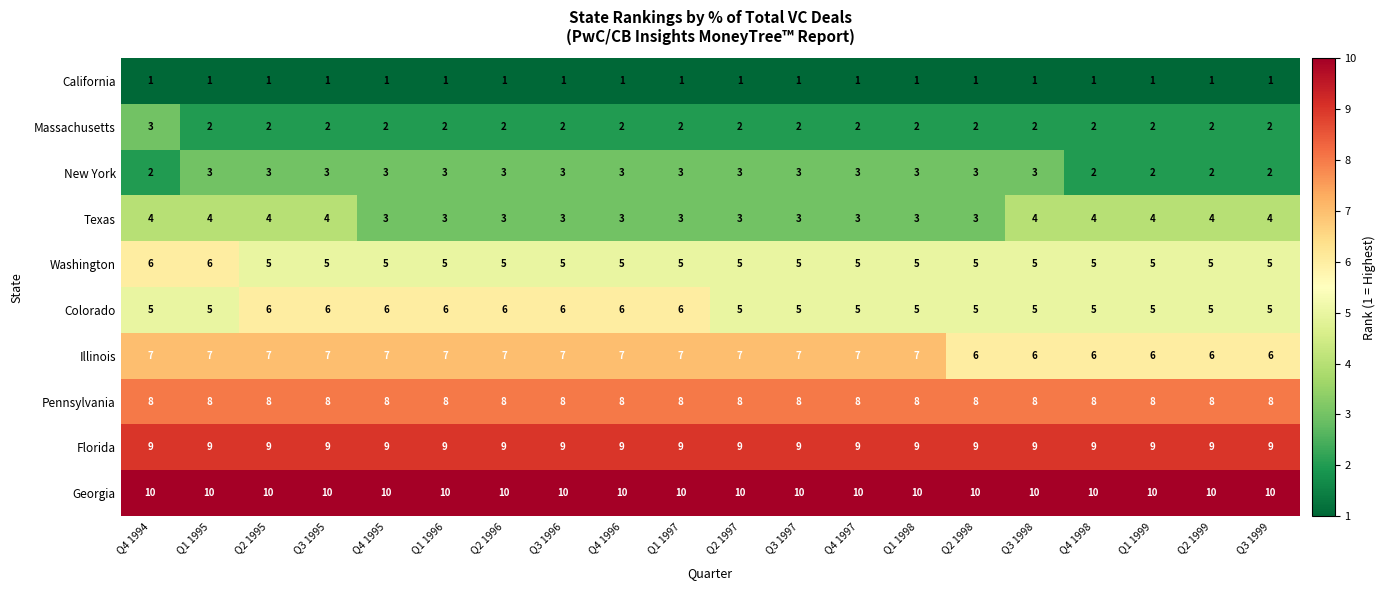

Which series has the largest total across all categories?

Georgia